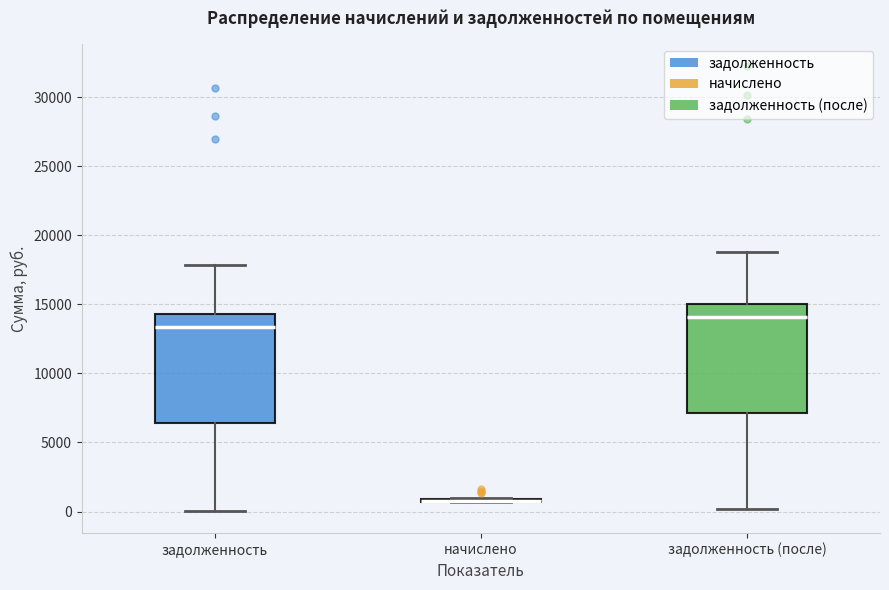

Reading left to right, transcribe this box plot: for each box, give where its median line is, the range the box spans, and where its two whiskers end, as read against the y-axis. The values are not printed on the chart, so give them approximately, as read against the axis.

задолженность: median 13500, box 6500 to 14500, whiskers 0 to 18000
начислено: box collapsed to a line at 500, whiskers 500 to 1000
задолженность (после): median 14000, box 7000 to 15000, whiskers 0 to 19000